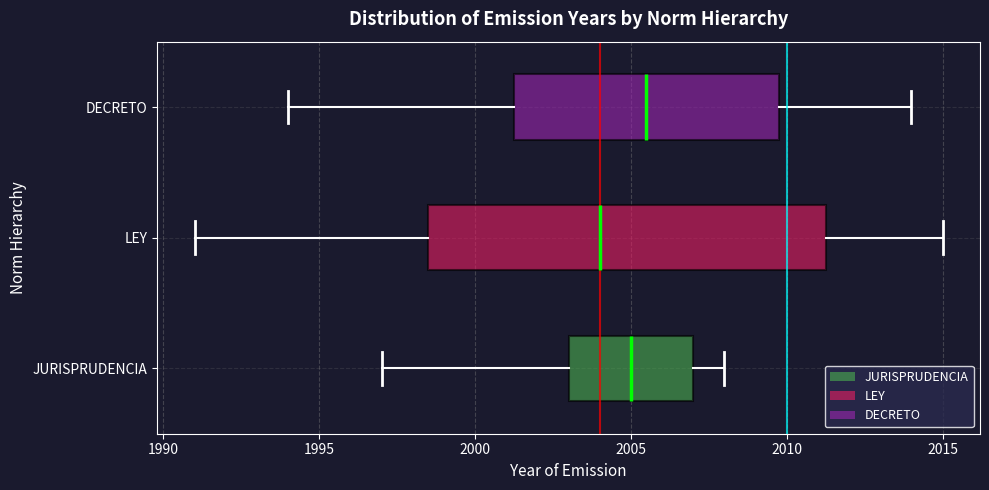

Reading bottom to top, transcribe this box plot: for each box, give where its median line is, the range the box spans, and where its two whiskers end, as read against the x-axis. The values are not printed on the chart, so give them approximately, as read against the axis.

JURISPRUDENCIA: median 2005.0, box 2003.0 to 2007.0, whiskers 1997.0 to 2008.0
LEY: median 2004.0, box 1998.5 to 2011.5, whiskers 1991.0 to 2015.0
DECRETO: median 2005.5, box 2001.5 to 2010.0, whiskers 1994.0 to 2014.0